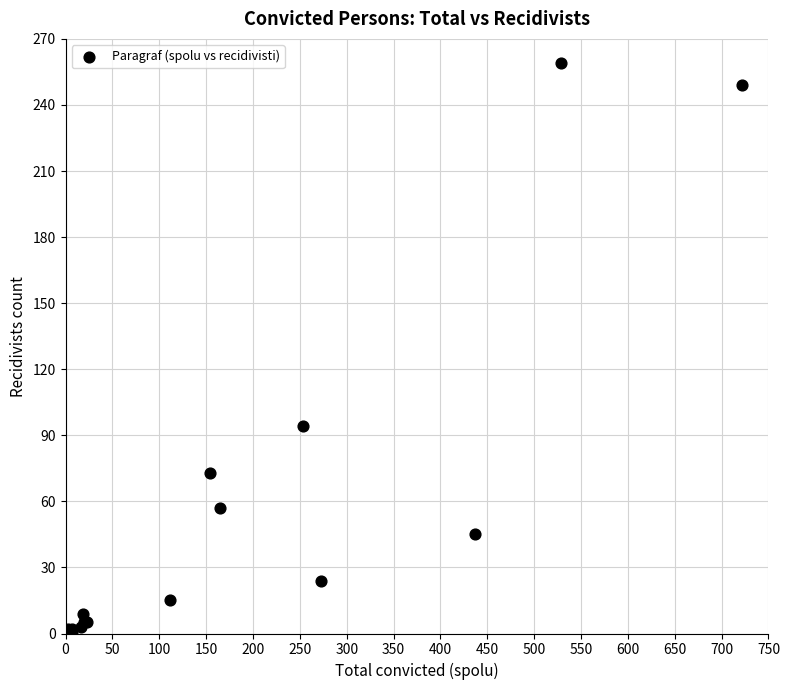

What Y value in the scatter plot is closest to 129?

94